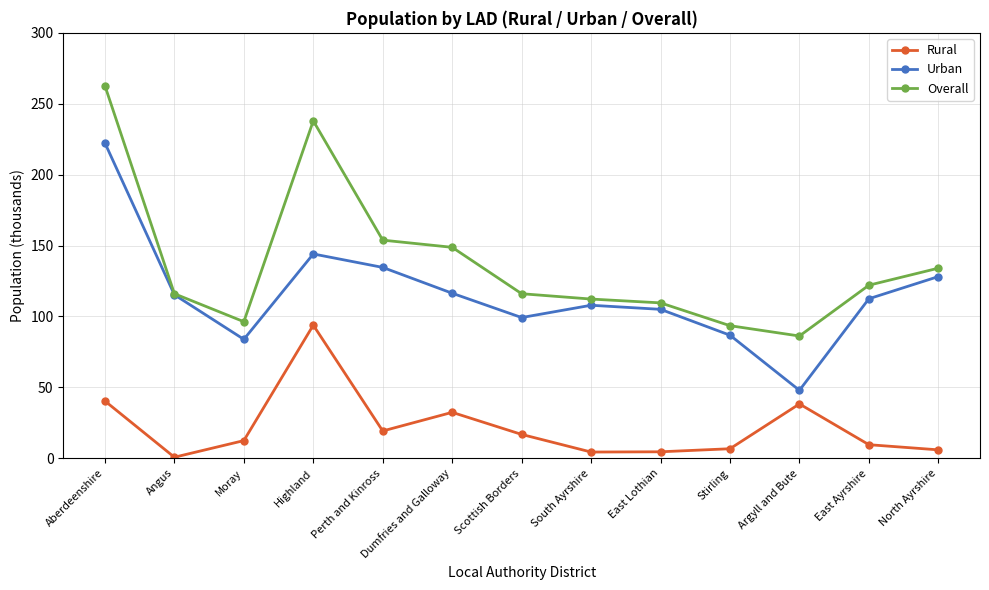

The Urban series shows 210.7 at Highland. True or false?

False